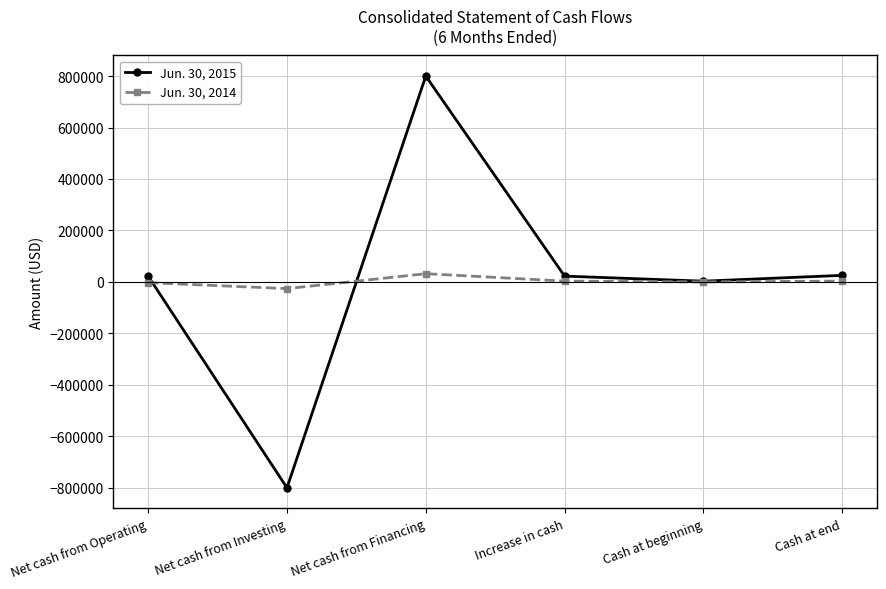

What is the difference between the Jun. 30, 2015 values at Cash at beginning and Increase in cash?

19548